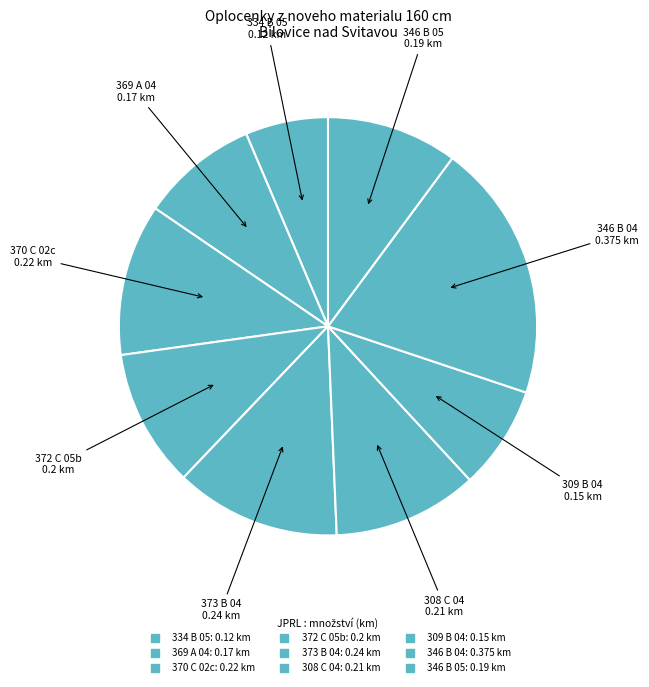

How many segments does this pie chart have?

9